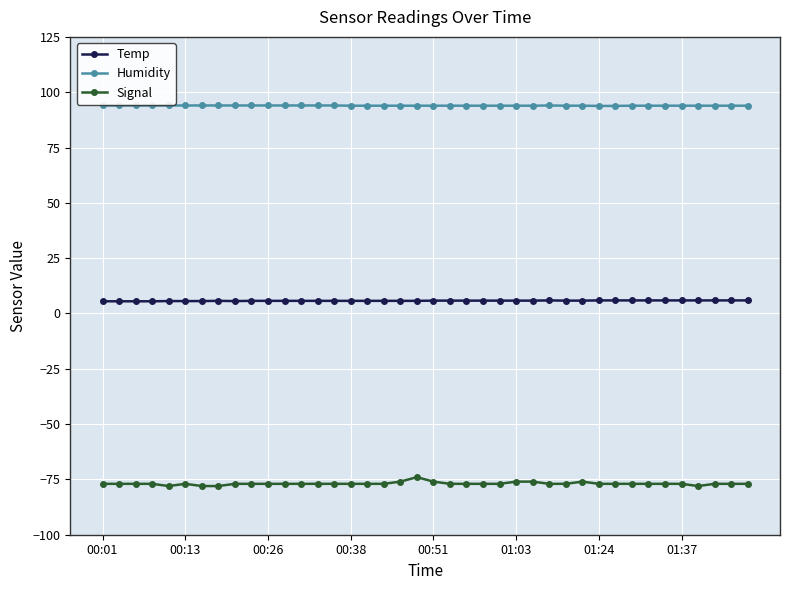

What is the average value of the Signal series?

-76.9